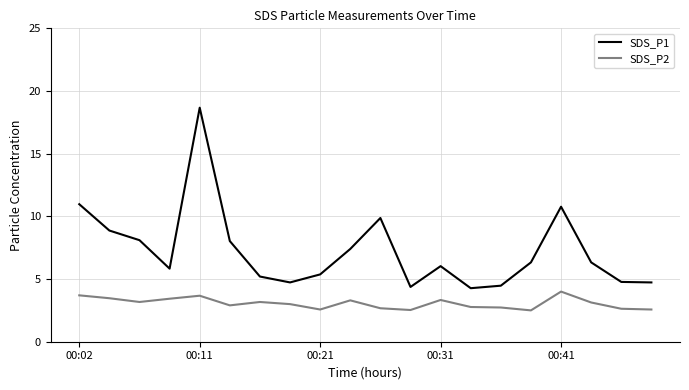

Which series has the largest total across all categories?

SDS_P1